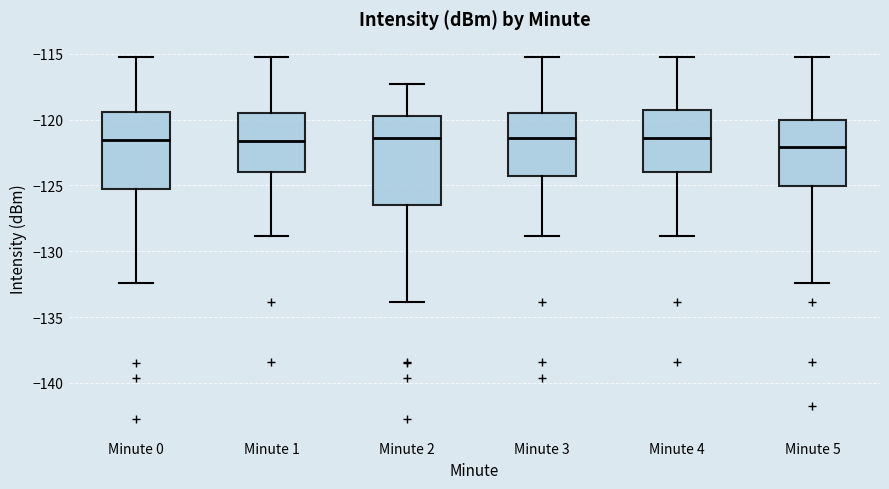

Which box is the tallest, from its lower edge to its upper edge?

Minute 2